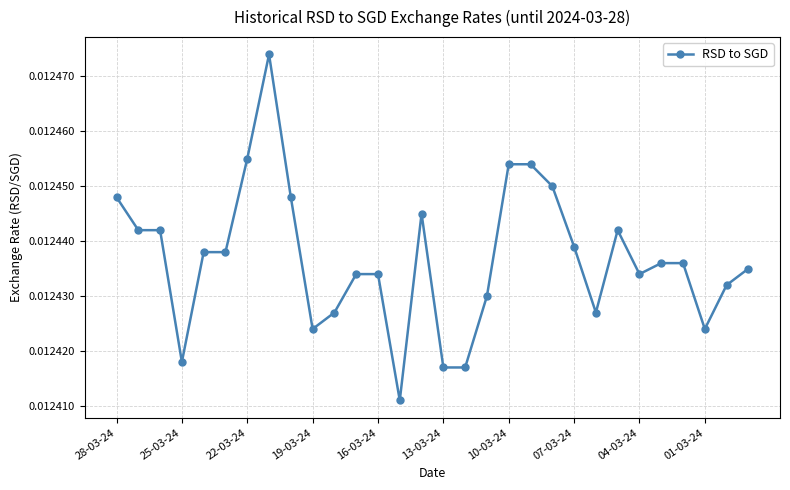

Count the values in the range 0 to 1.

30